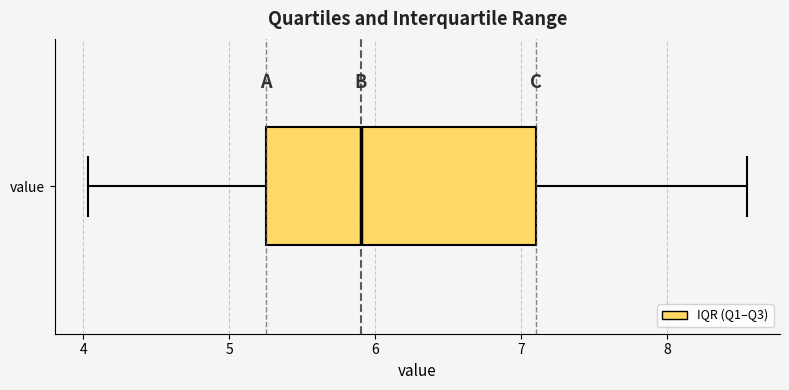

Where is the left edge of the box for value on the x-axis? The values are not printed on the chart, so give them approximately, as read against the axis.

5.3